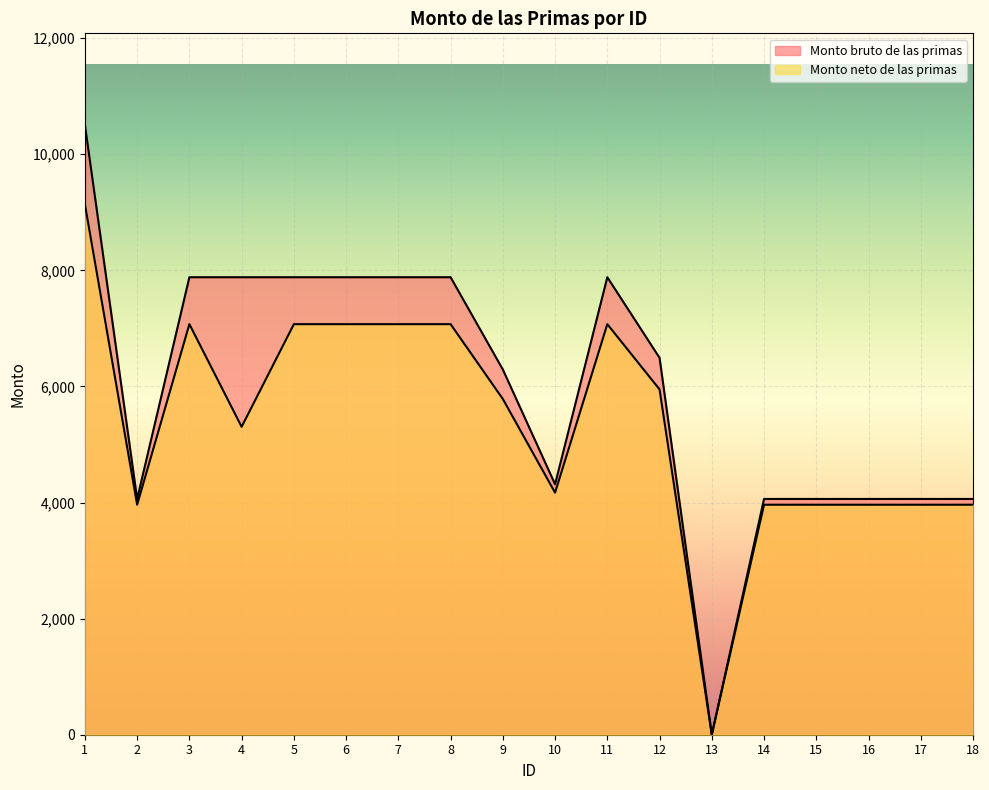

True or false: Monto neto de las primas and Monto bruto de las primas cross at least once.

False